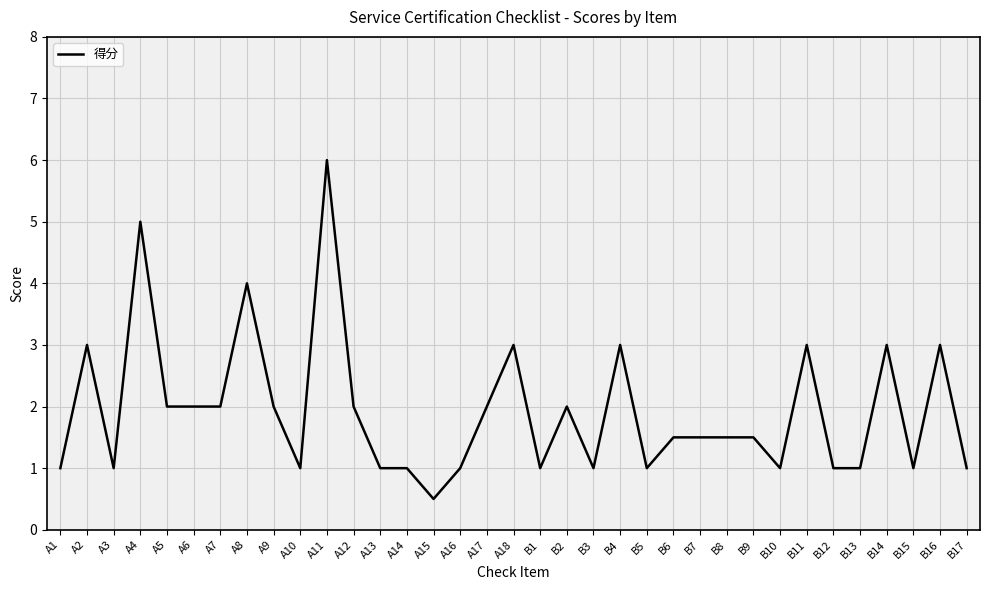

Which has a higher value, A11 or A4?

A11